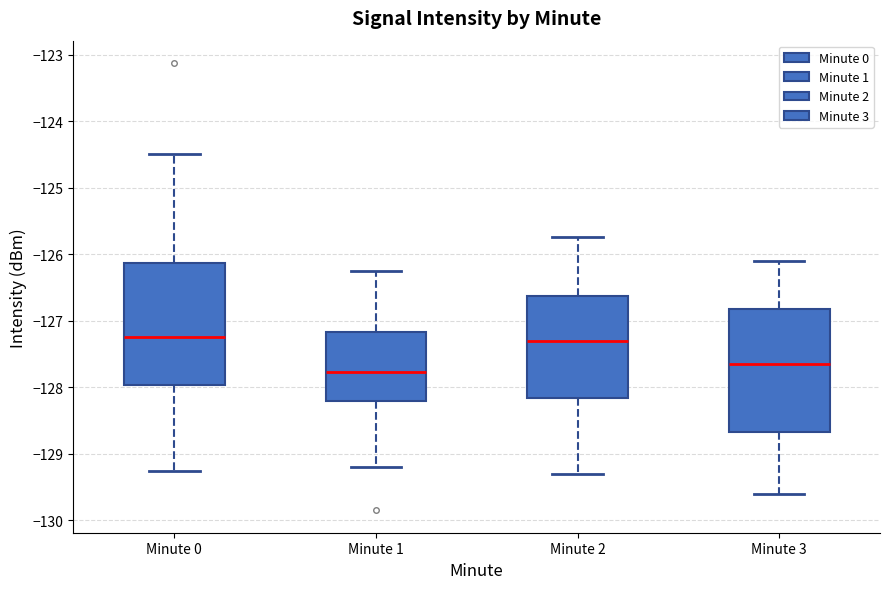

Reading left to right, read every box against the y-axis: the position of its median line, the range the box covers, and the ends of its whiskers. The values are not printed on the chart, so give them approximately, as read against the axis.

Minute 0: median -127.2, box -128.0 to -126.1, whiskers -129.3 to -124.5
Minute 1: median -127.8, box -128.2 to -127.2, whiskers -129.2 to -126.3
Minute 2: median -127.3, box -128.2 to -126.6, whiskers -129.3 to -125.7
Minute 3: median -127.6, box -128.7 to -126.8, whiskers -129.6 to -126.1